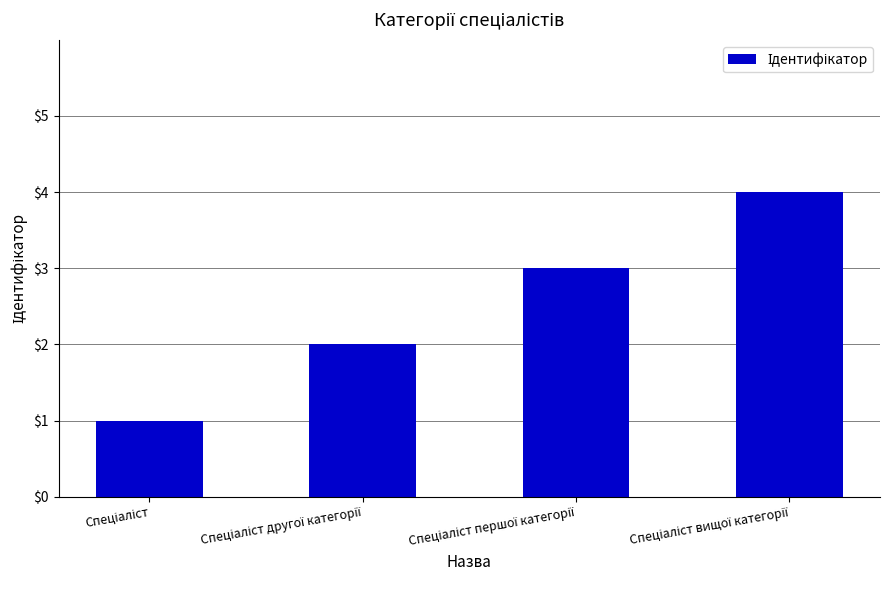

What is the sum of all values?

10